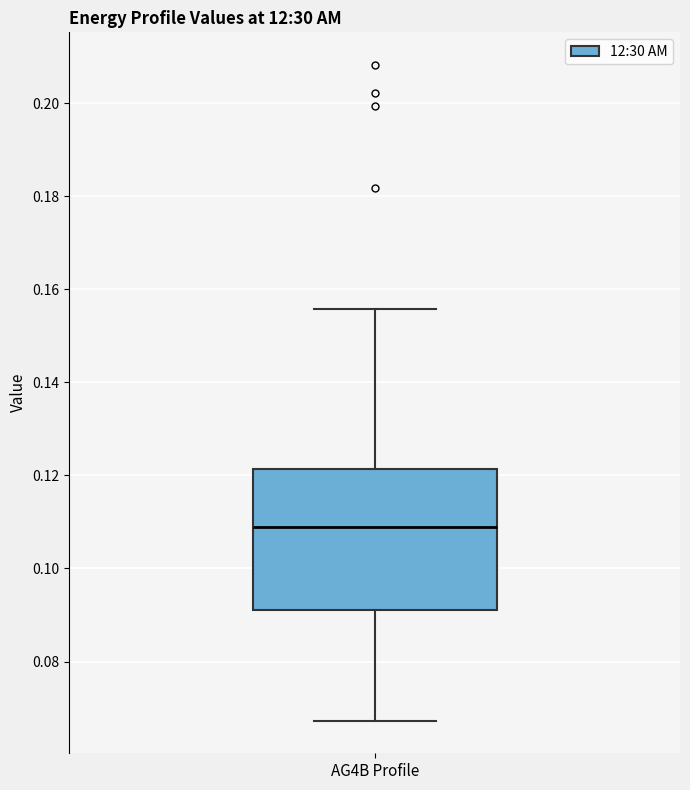

Transcribe this box plot: give where the median line is, the range the box spans, and where the two whiskers end, as read against the y-axis. The values are not printed on the chart, so give them approximately, as read against the axis.

median 0.108, box 0.092 to 0.122, whiskers 0.068 to 0.156